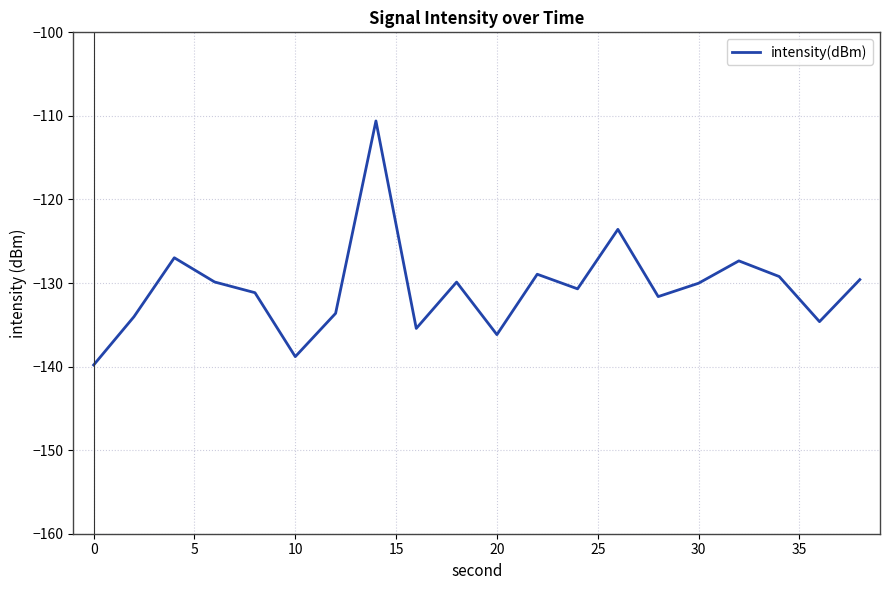

What is the minimum value shown in the chart?

-139.8